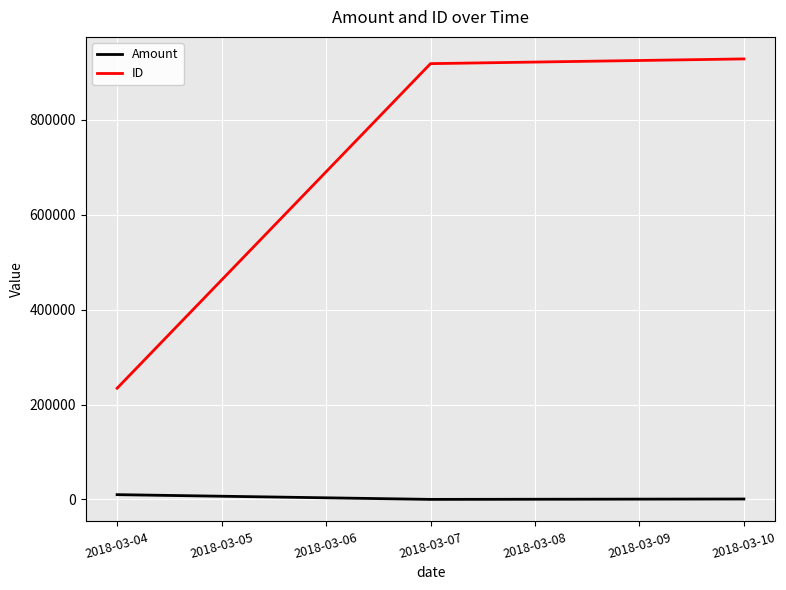

Which category has the highest value in the ID series?

2018-03-10